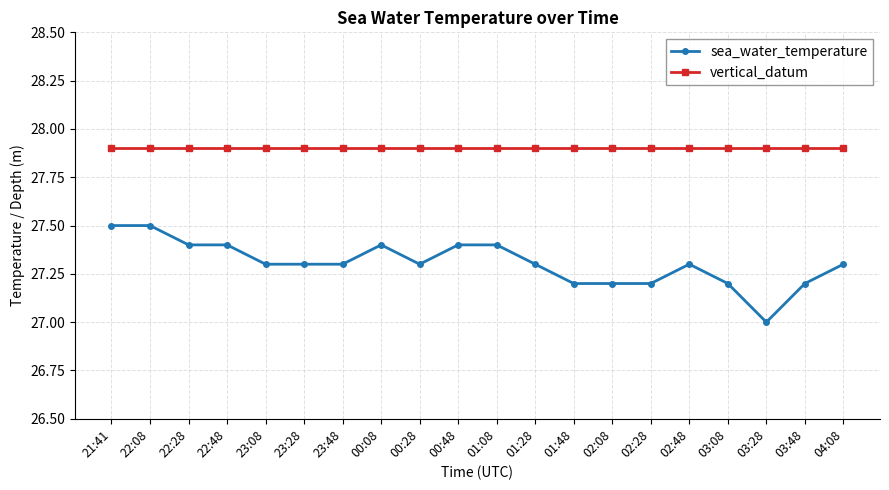

At how many categories does at least one series exceed 27?

20